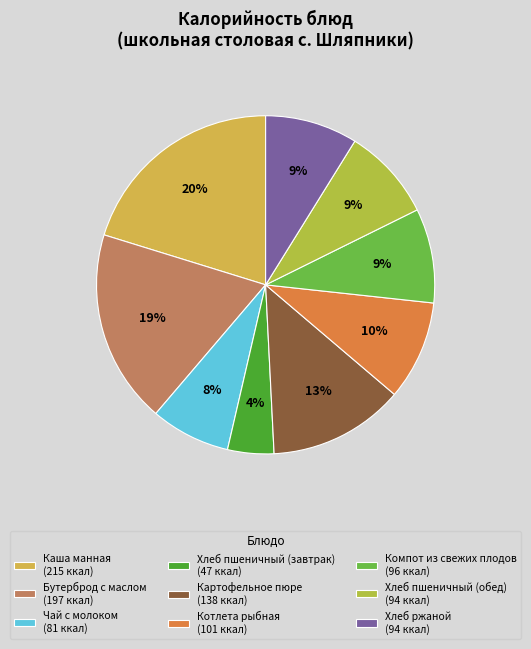

Do Хлеб пшеничный (обед) and Картофельное пюре together represent more than half of the pie?

No